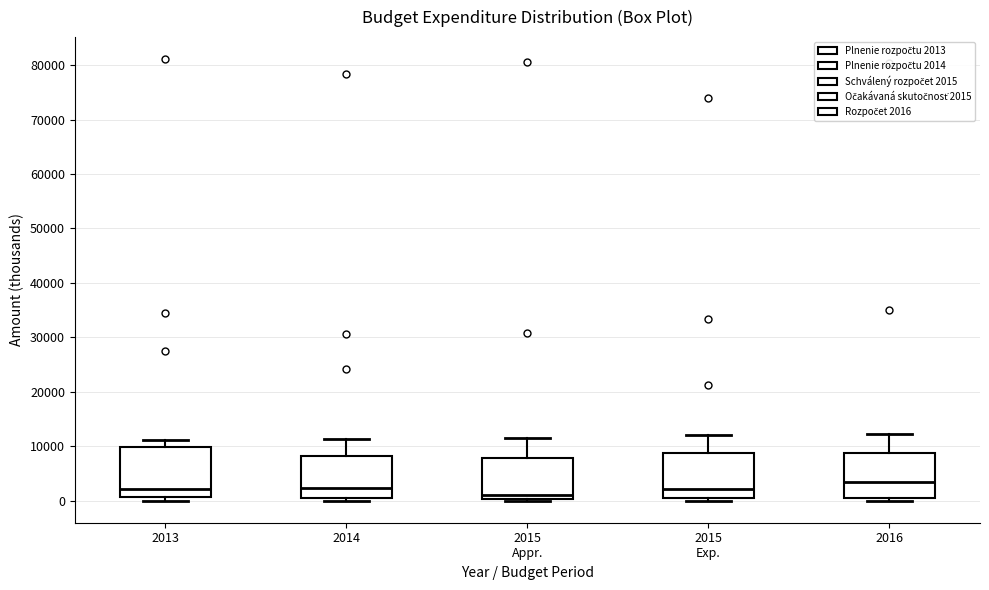

Reading left to right, transcribe this box plot: for each box, give where its median line is, the range the box spans, and where its two whiskers end, as read against the y-axis. The values are not printed on the chart, so give them approximately, as read against the axis.

2013: median 2000, box 1000 to 10000, whiskers 0 to 11000
2014: median 2000, box 0 to 8000, whiskers 0 (just below the box's lower edge) to 11000
2015 Appr.: median 1000, box 0 to 8000, whiskers 0 to 11000
2015 Exp.: median 2000, box 0 to 9000, whiskers 0 (just below the box's lower edge) to 12000
2016: median 3000, box 1000 to 9000, whiskers 0 to 12000